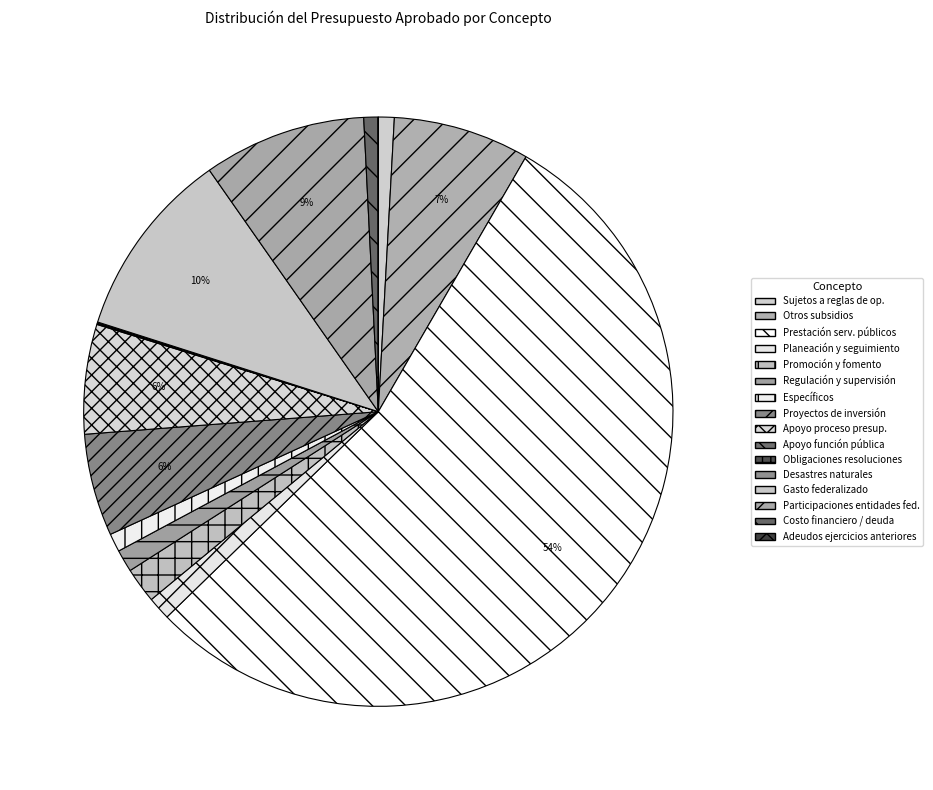

Which slice represents more than half of the pie?

PRESTACIÓN DE SERVICIOS PÚBLICOS